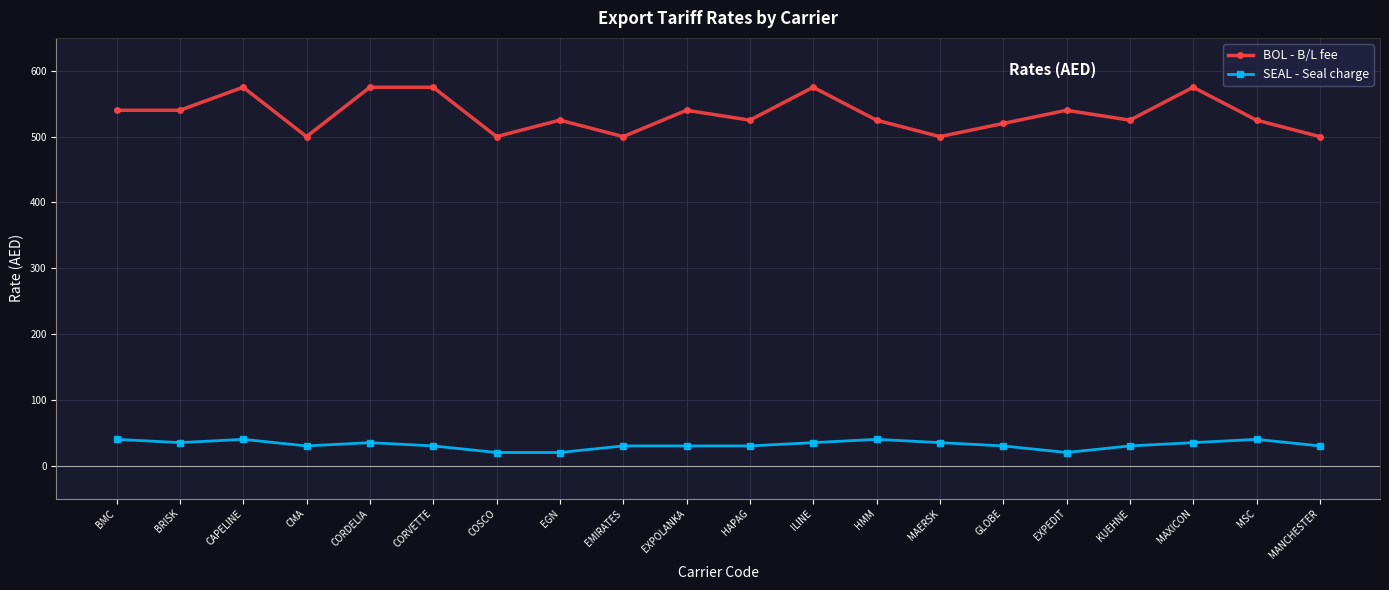

The SEAL - Seal charge series shows 35 at ILINE. True or false?

True